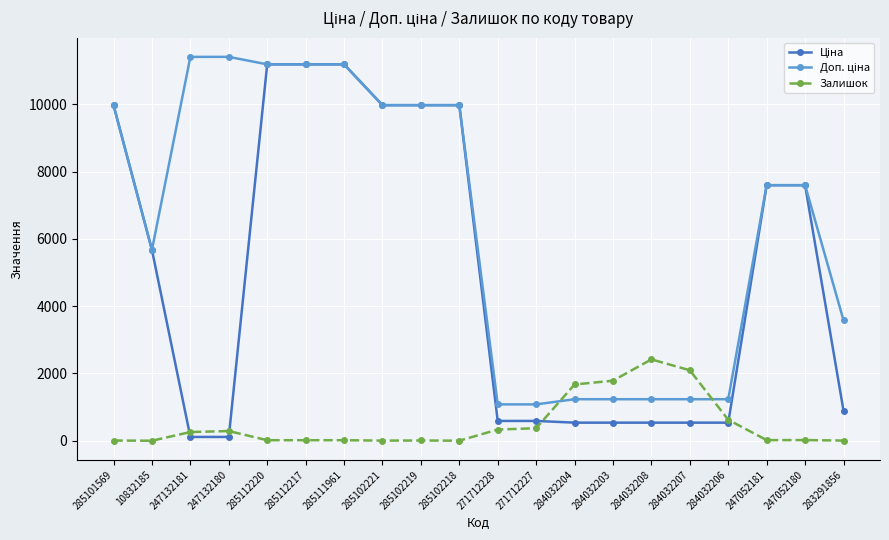

True or false: Залишок has more than 2 points higher than both neighbors.

True